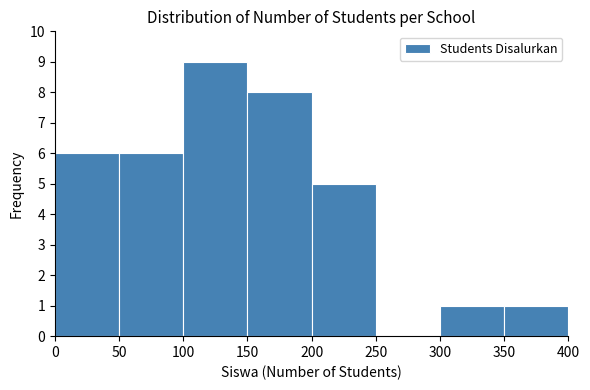

Reading left to right, transcribe this chart: for each bar, give the range it covers on the x-axis and its height. The values are not printed on the chart, so give them approximately, as read against the axis.

0 to 50: 6
50 to 100: 6
100 to 150: 9
150 to 200: 8
200 to 250: 5
250 to 300: 0
300 to 350: 1
350 to 400: 1